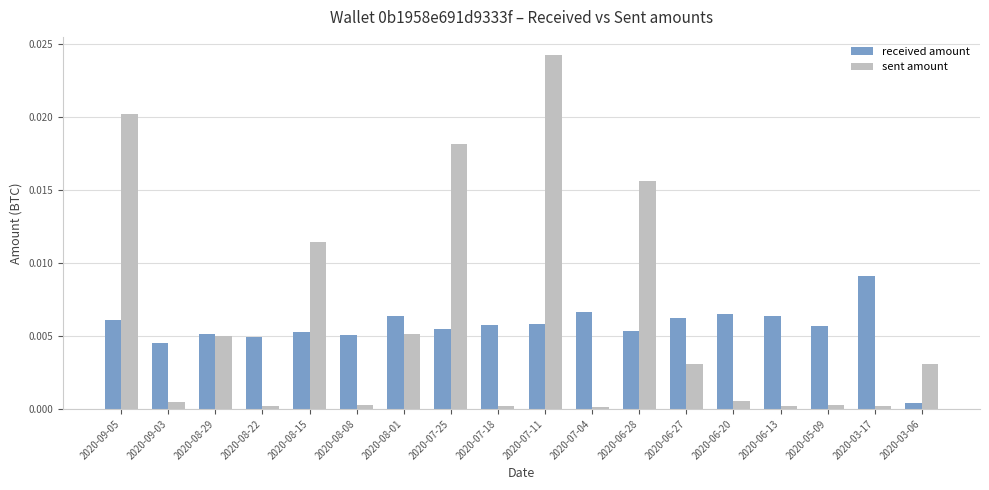

Which series has the largest range (max minus min)?

sent amount